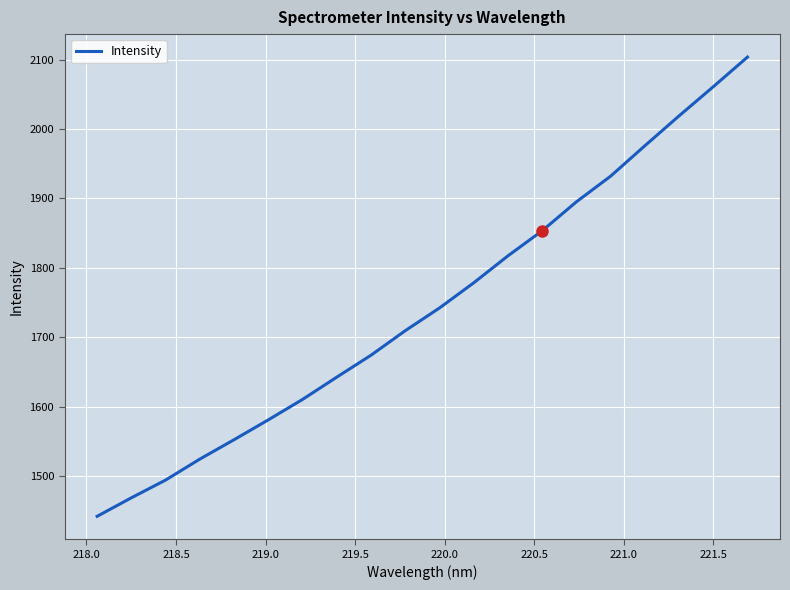

What is the minimum value shown in the chart?

1442.5